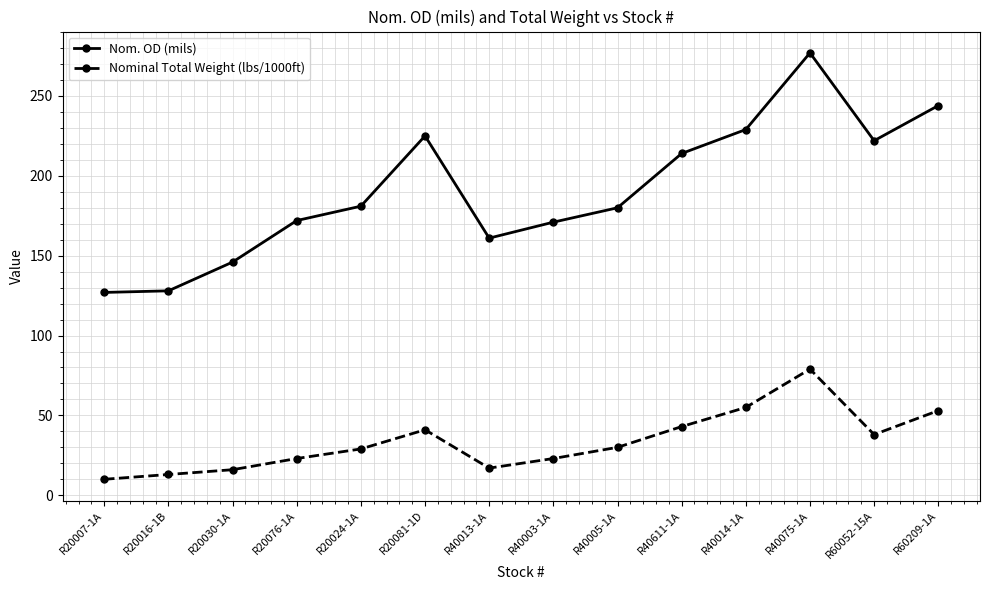

What is the sum of all Nom. OD (mils) values?

2677